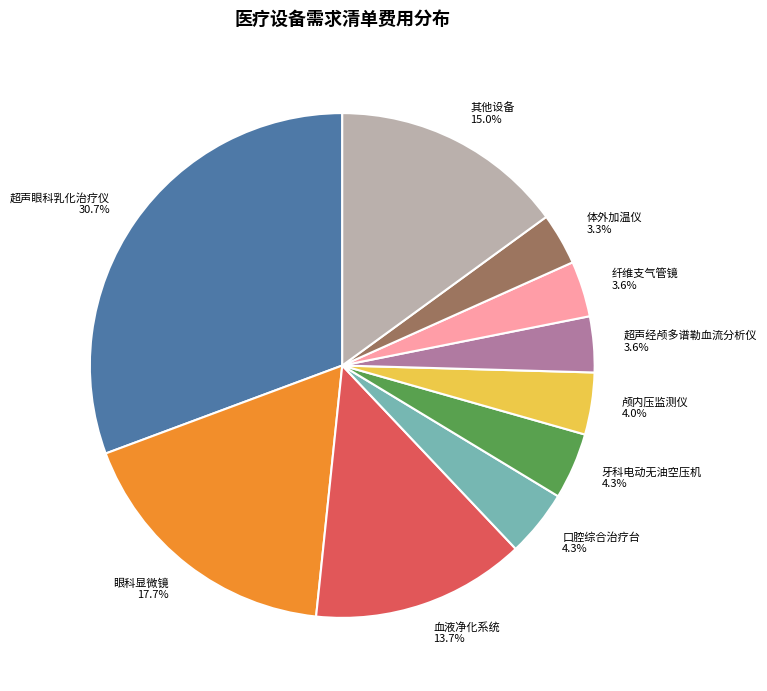

The 超声眼科乳化治疗仪 slice represents 31% of the pie. True or false?

True